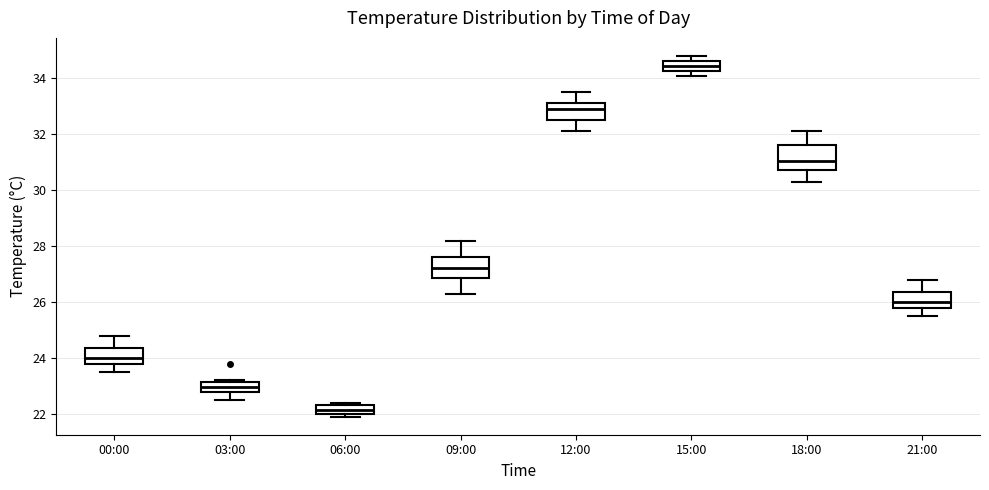

Reading left to right, read every box against the y-axis: the position of its median line, the range the box covers, and the ends of its whiskers. The values are not printed on the chart, so give them approximately, as read against the axis.

00:00: median 24.0, box 23.8 to 24.4, whiskers 23.6 to 24.8
03:00: median 23.0, box 22.8 to 23.2, whiskers 22.6 to 23.2 (just above the box's upper edge)
06:00: median 22.2, box 22.0 to 22.4, whiskers 22.0 (just below the box's lower edge) to 22.4 (just above the box's upper edge)
09:00: median 27.2, box 26.8 to 27.6, whiskers 26.4 to 28.2
12:00: median 33.0, box 32.6 to 33.2, whiskers 32.2 to 33.6
15:00: median 34.4, box 34.2 to 34.6, whiskers 34.2 (just below the box's lower edge) to 34.8
18:00: median 31.0, box 30.8 to 31.6, whiskers 30.4 to 32.2
21:00: median 26.0, box 25.8 to 26.4, whiskers 25.6 to 26.8